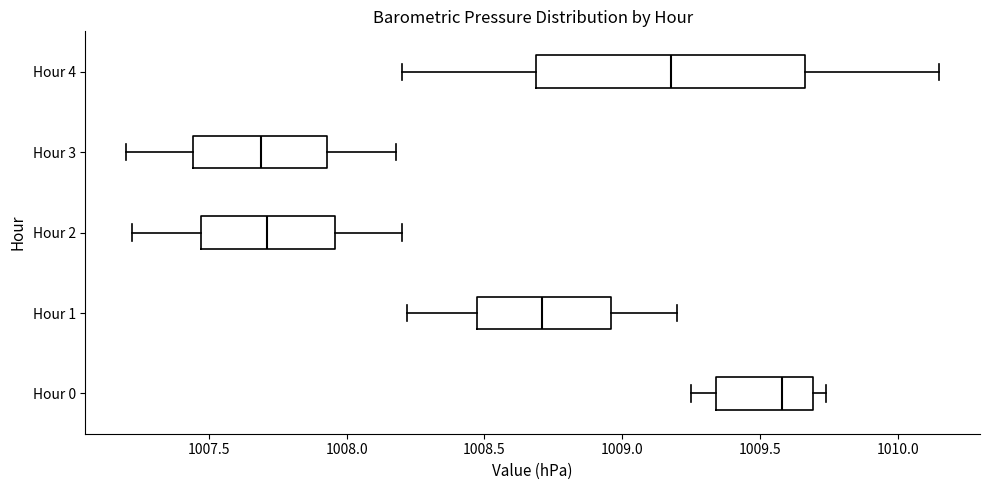

Reading bottom to top, transcribe this box plot: for each box, give where its median line is, the range the box spans, and where its two whiskers end, as read against the x-axis. The values are not printed on the chart, so give them approximately, as read against the axis.

Hour 0: median 1009.60, box 1009.35 to 1009.70, whiskers 1009.25 to 1009.75
Hour 1: median 1008.70, box 1008.45 to 1008.95, whiskers 1008.20 to 1009.20
Hour 2: median 1007.70, box 1007.45 to 1007.95, whiskers 1007.20 to 1008.20
Hour 3: median 1007.70, box 1007.45 to 1007.95, whiskers 1007.20 to 1008.20
Hour 4: median 1009.20, box 1008.70 to 1009.65, whiskers 1008.20 to 1010.15